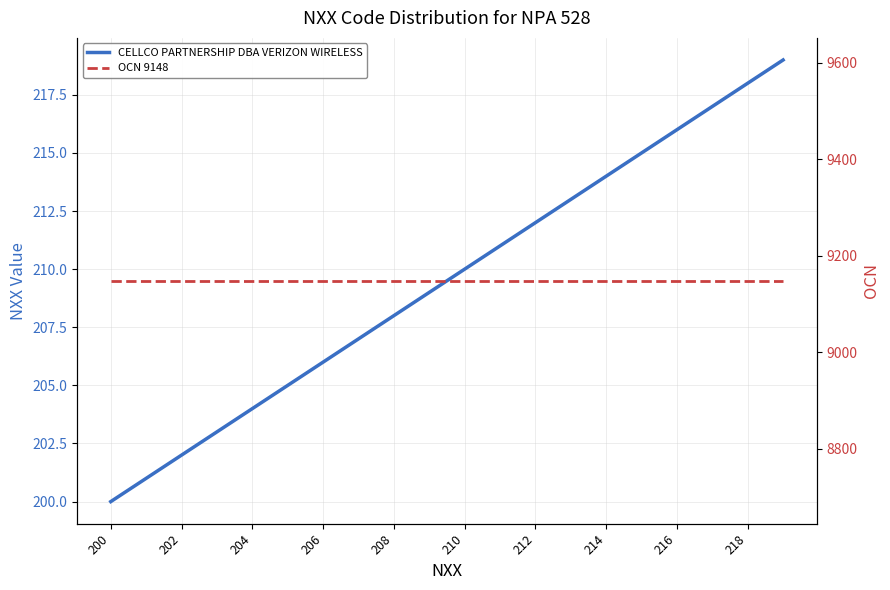

What is the approximate value of CELLCO PARTNERSHIP DBA VERIZON WIRELESS at 216, to the nearest 5?

215